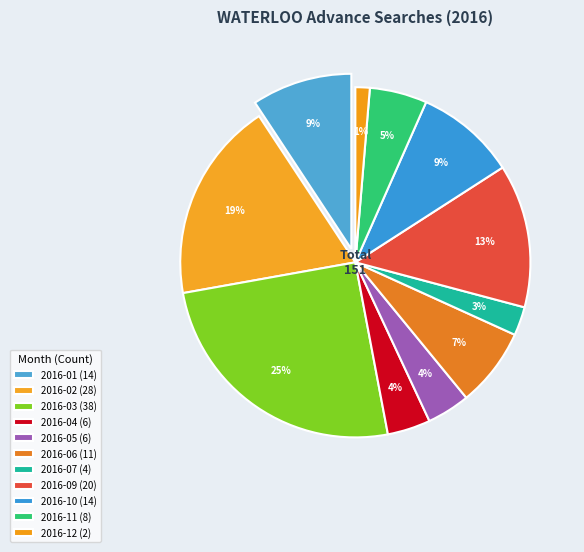

Do 2016-09 and 2016-03 together represent more than half of the pie?

No